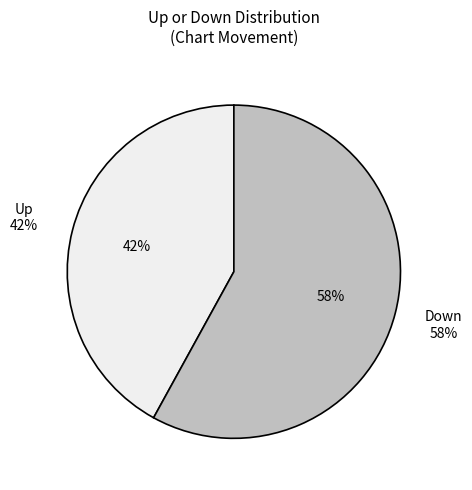

To the nearest percent, what percentage of the pie is down?

58%